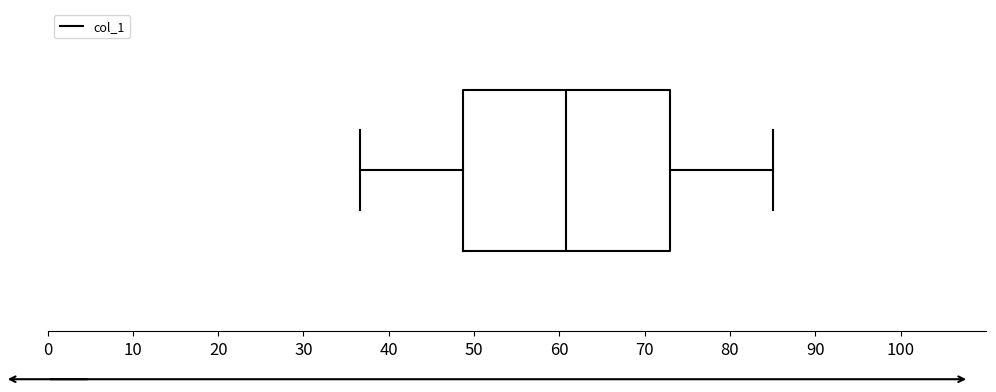

Where does the median line of the box sit on the x-axis? The values are not printed on the chart, so give them approximately, as read against the axis.

61